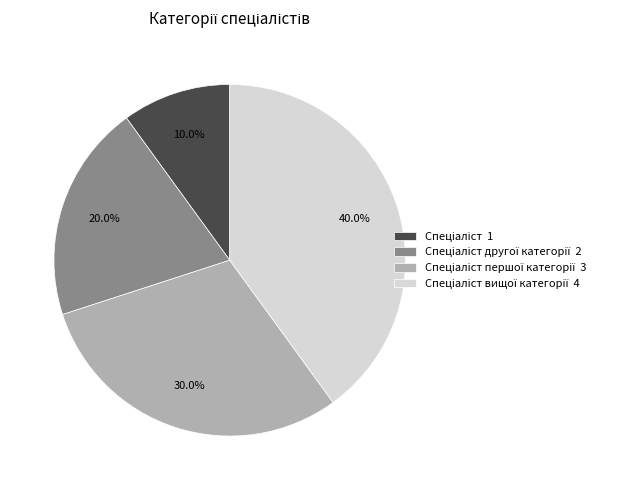

Is there a majority slice in this chart?

No